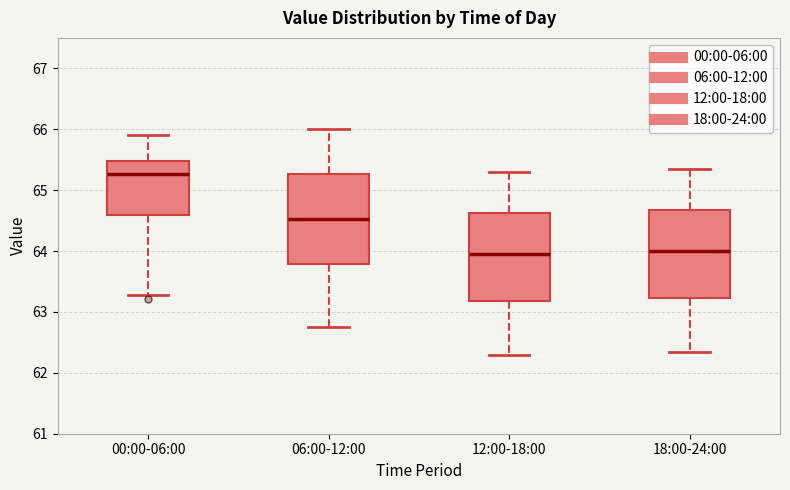

Reading left to right, read every box against the y-axis: the position of its median line, the range the box covers, and the ends of its whiskers. The values are not printed on the chart, so give them approximately, as read against the axis.

00:00-06:00: median 65.3, box 64.6 to 65.5, whiskers 63.3 to 65.9
06:00-12:00: median 64.5, box 63.8 to 65.3, whiskers 62.8 to 66.0
12:00-18:00: median 64.0, box 63.2 to 64.6, whiskers 62.3 to 65.3
18:00-24:00: median 64.0, box 63.2 to 64.7, whiskers 62.4 to 65.4